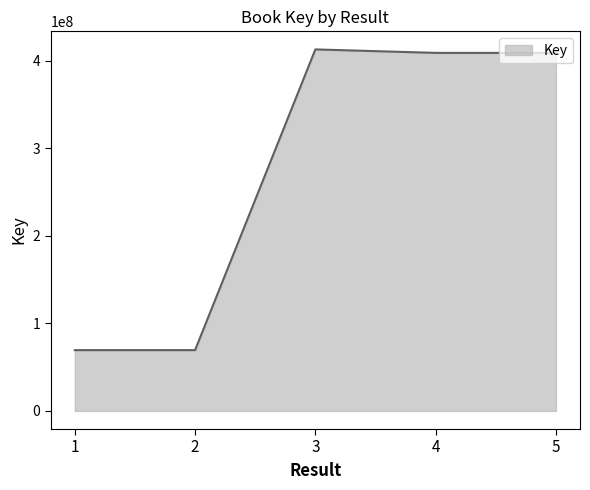

At which label does the data first exceed 409165933?

3